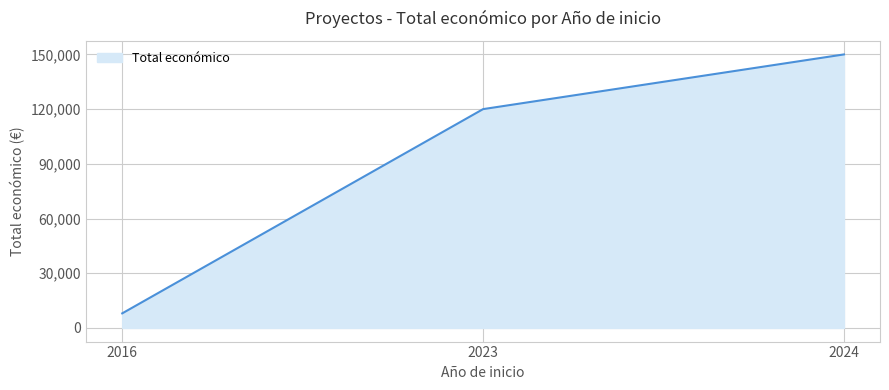

What is the smallest value displayed?

7980